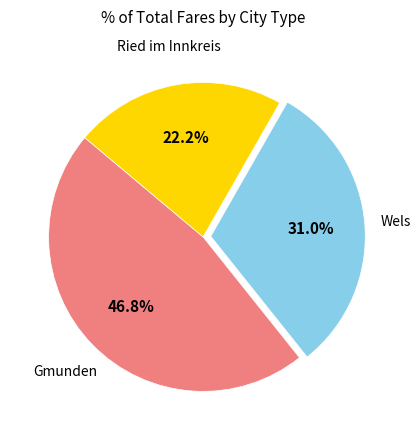

How many slices are in this pie chart?

3